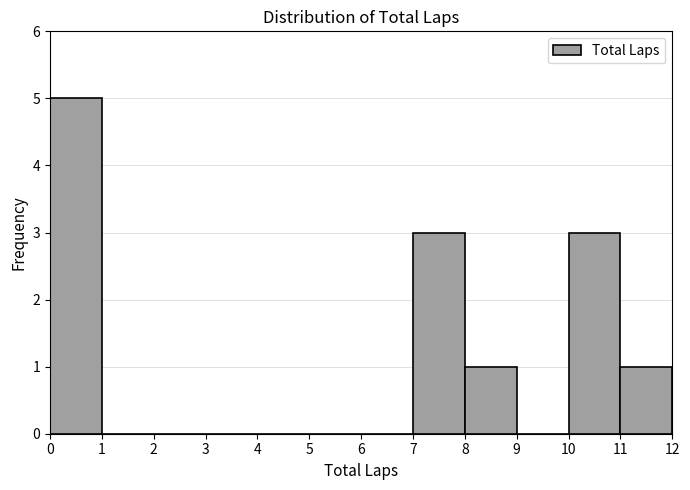

How tall is the bar that spans 8 to 9 on the x-axis? The values are not printed on the chart, so give them approximately, as read against the axis.

1